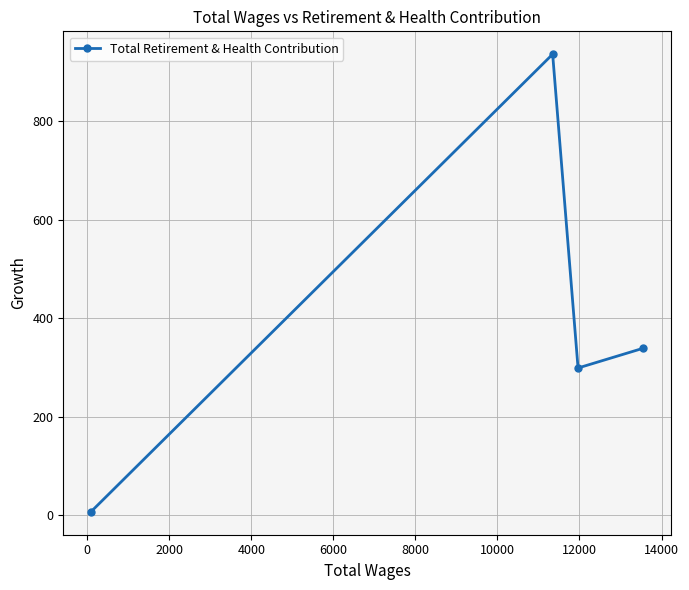

True or false: the data has more than 1 interior local peaks.

False